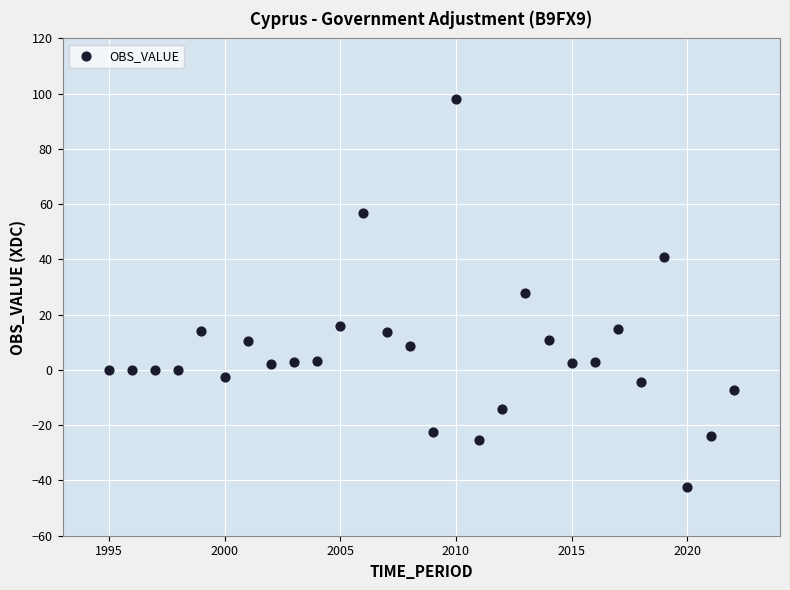

What is the range of X values (max minus min)?

27.0